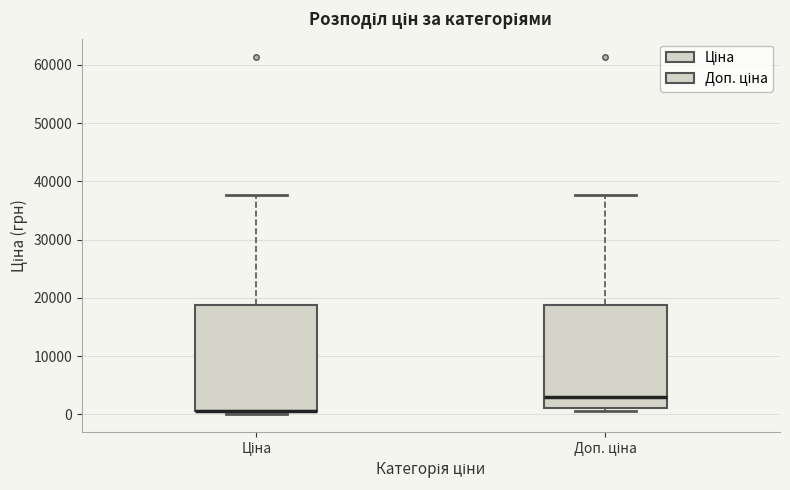

Where does the upper whisker of the box for Ціна end on the y-axis? The values are not printed on the chart, so give them approximately, as read against the axis.

38000